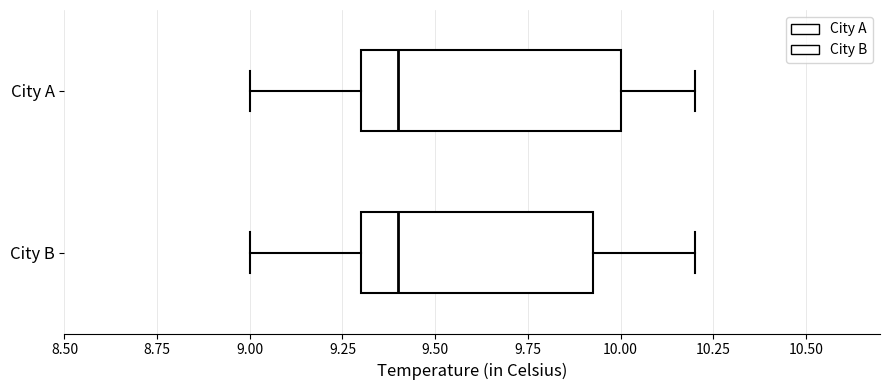

Where does the left whisker of the box for City B end on the x-axis? The values are not printed on the chart, so give them approximately, as read against the axis.

9.00